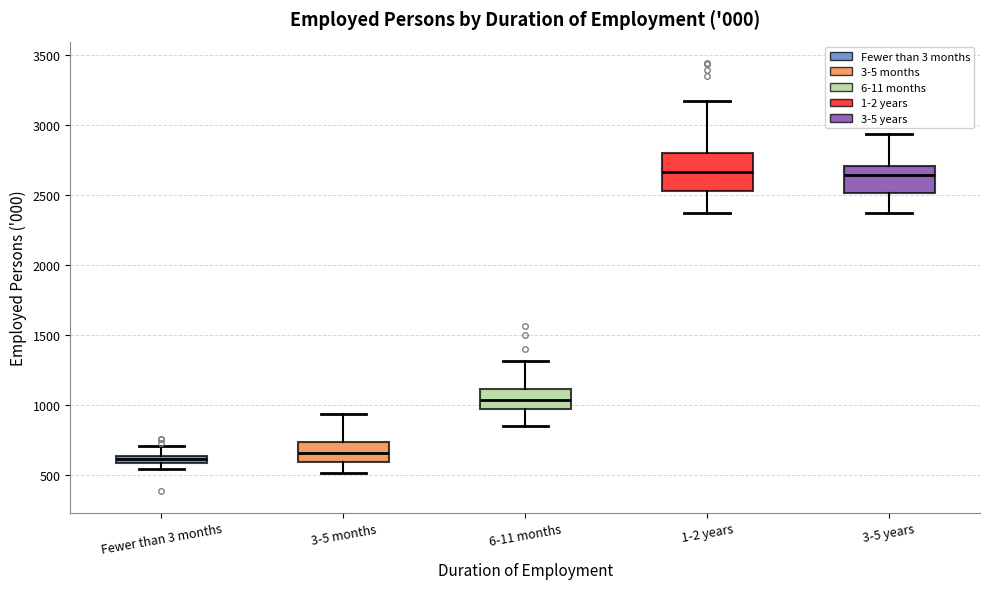

Comparing the boxes themselves (not the whiskers), which one is the tallest?

1-2 years